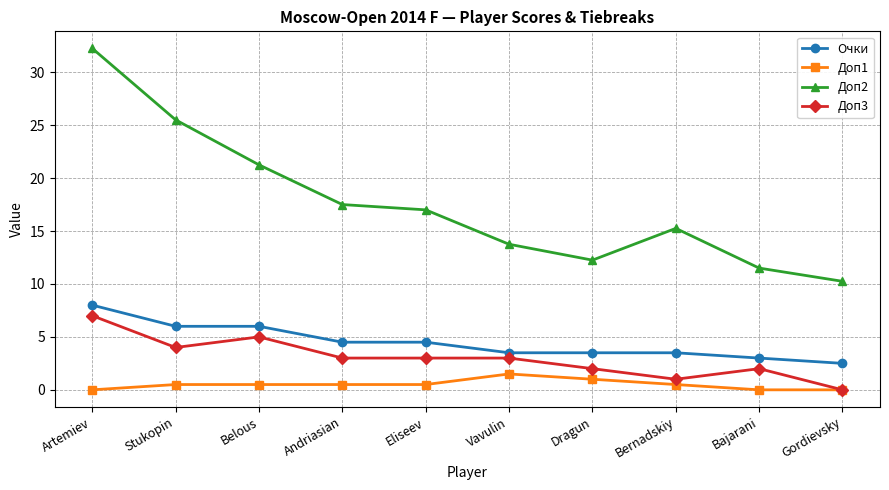

What is the average value of the Доп1 series?

0.5